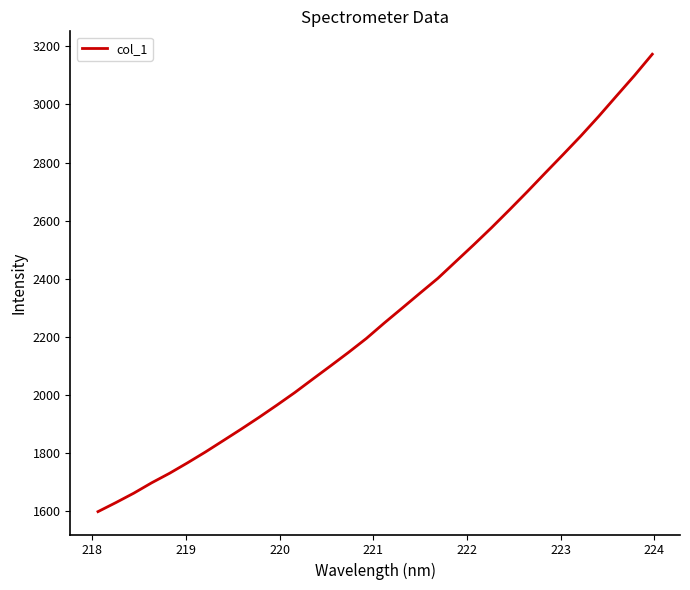

What is the difference between the maximum and minimum values?

1575.6